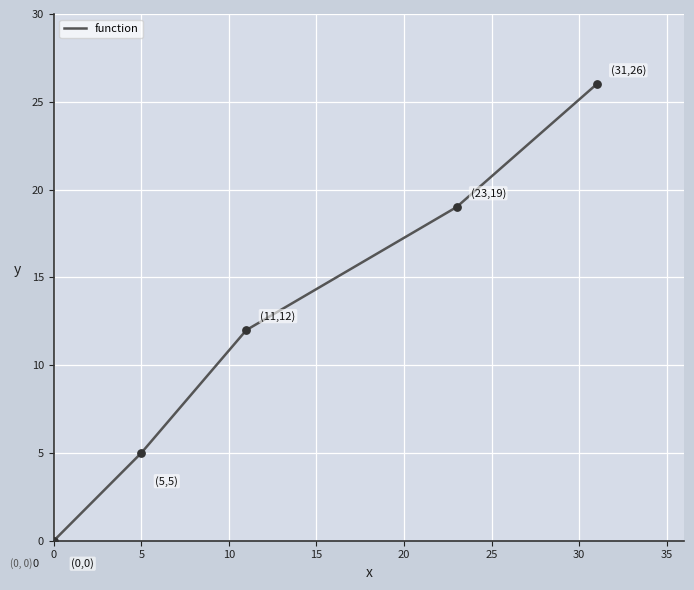

True or false: there are more than 1 points higher than both neighbors.

False